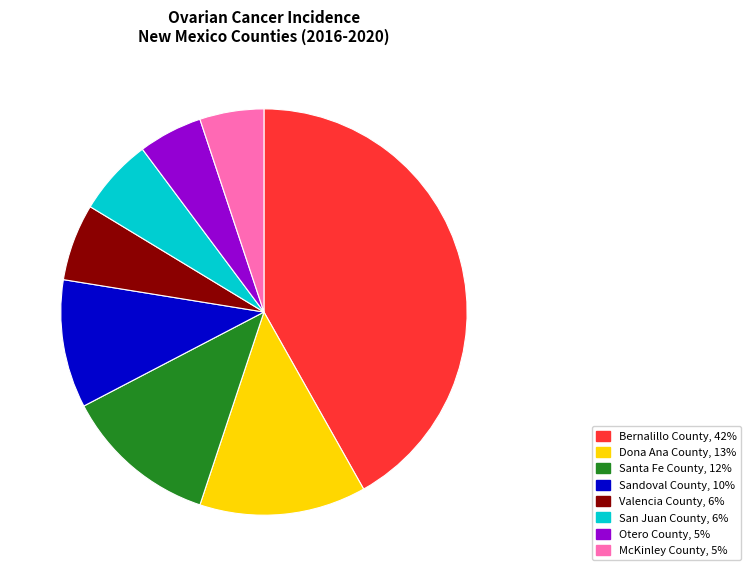

Is there any slice that represents more than half of the pie?

No